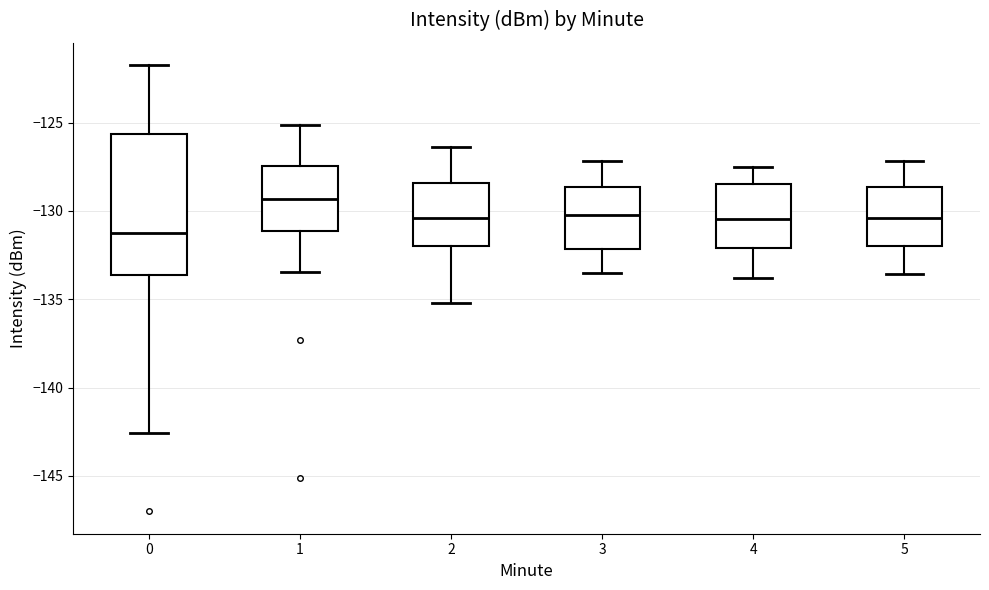

Reading left to right, read every box against the y-axis: the position of its median line, the range the box covers, and the ends of its whiskers. The values are not printed on the chart, so give them approximately, as read against the axis.

0: median -131.5, box -133.5 to -125.5, whiskers -142.5 to -121.5
1: median -129.5, box -131.0 to -127.5, whiskers -133.5 to -125.0
2: median -130.5, box -132.0 to -128.5, whiskers -135.0 to -126.5
3: median -130.0, box -132.0 to -128.5, whiskers -133.5 to -127.0
4: median -130.5, box -132.0 to -128.5, whiskers -134.0 to -127.5
5: median -130.5, box -132.0 to -128.5, whiskers -133.5 to -127.0